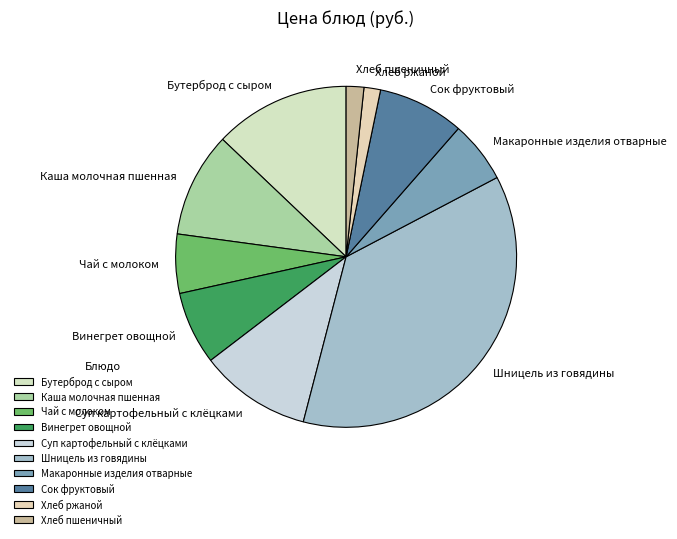

The Суп картофельный с клёцками slice represents 1% of the pie. True or false?

False